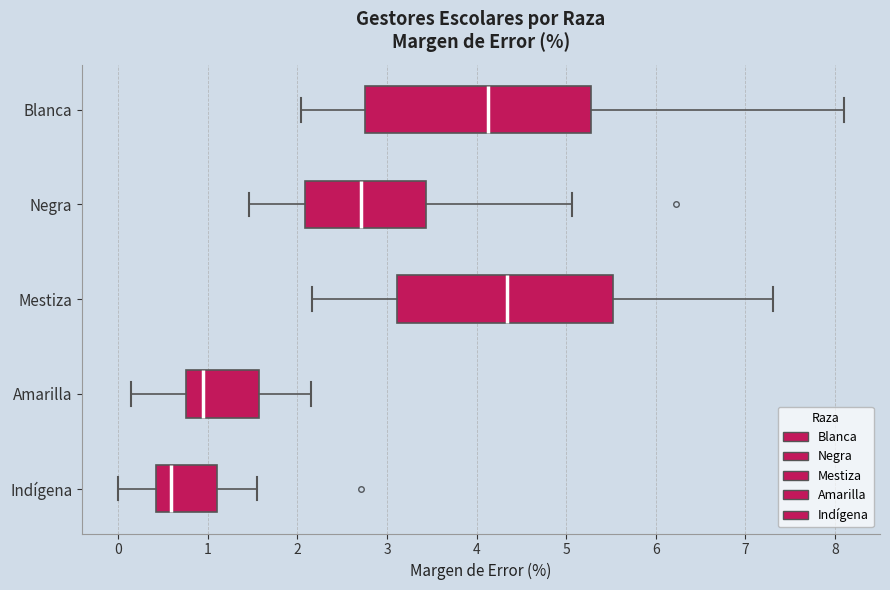

Reading bottom to top, read every box against the x-axis: the position of its median line, the range the box covers, and the ends of its whiskers. The values are not printed on the chart, so give them approximately, as read against the axis.

Indígena: median 0.6, box 0.4 to 1.1, whiskers 0.0 to 1.6
Amarilla: median 0.9, box 0.8 to 1.6, whiskers 0.1 to 2.2
Mestiza: median 4.3, box 3.1 to 5.5, whiskers 2.2 to 7.3
Negra: median 2.7, box 2.1 to 3.4, whiskers 1.5 to 5.1
Blanca: median 4.1, box 2.8 to 5.3, whiskers 2.0 to 8.1